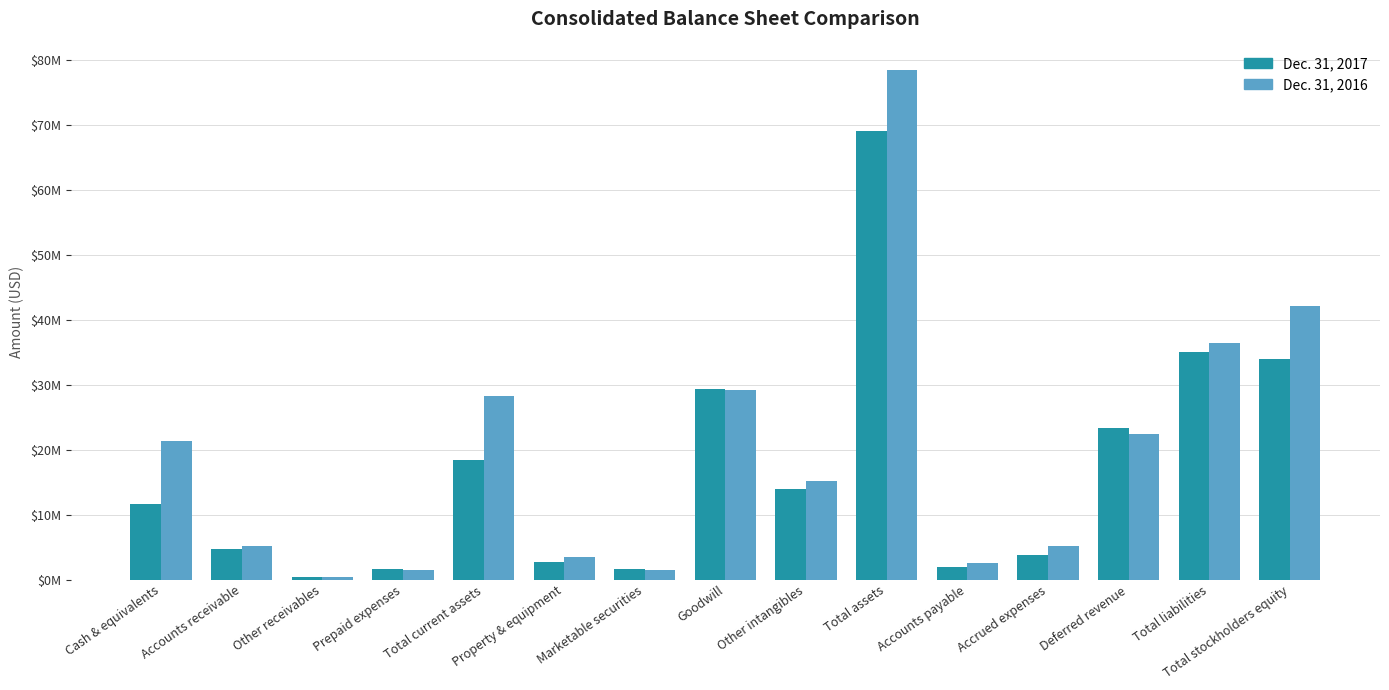

What are all the series names shown in the legend?

Dec. 31, 2017, Dec. 31, 2016